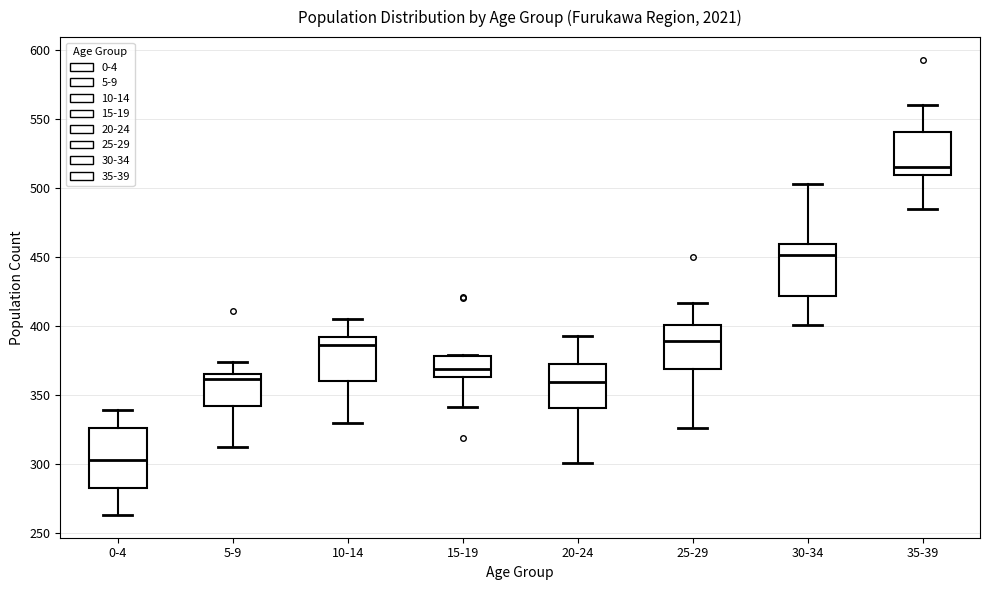

Reading left to right, read every box against the y-axis: the position of its median line, the range the box covers, and the ends of its whiskers. The values are not printed on the chart, so give them approximately, as read against the axis.

0-4: median 305, box 280 to 325, whiskers 265 to 340
5-9: median 360, box 340 to 365, whiskers 310 to 375
10-14: median 385, box 360 to 390, whiskers 330 to 405
15-19: median 370, box 365 to 380, whiskers 340 to 380
20-24: median 360, box 340 to 370, whiskers 300 to 395
25-29: median 390, box 370 to 400, whiskers 325 to 415
30-34: median 450, box 420 to 460, whiskers 400 to 505
35-39: median 515, box 510 to 540, whiskers 485 to 560